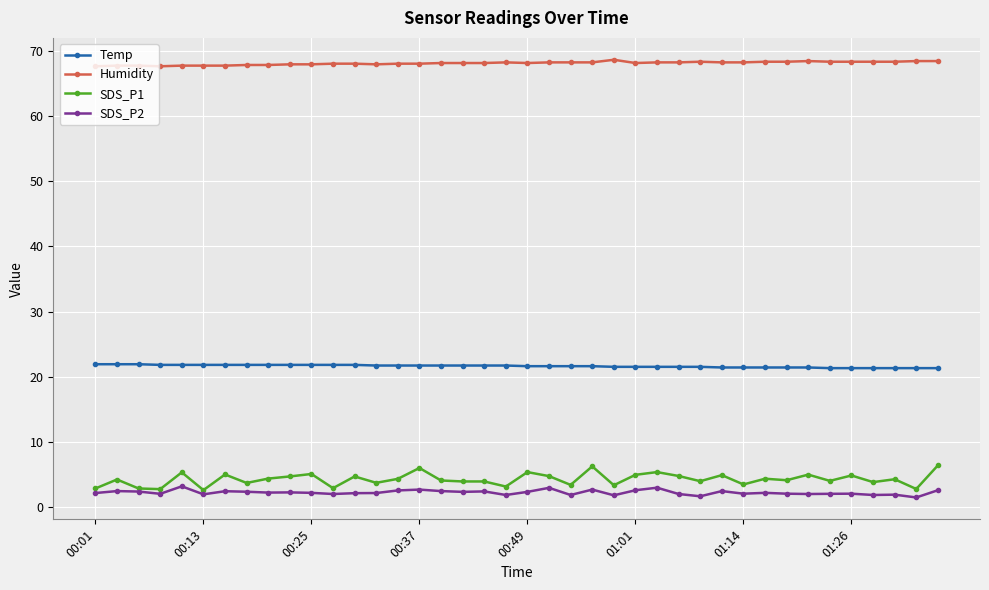

True or false: SDS_P2 and Temp cross at least once.

False